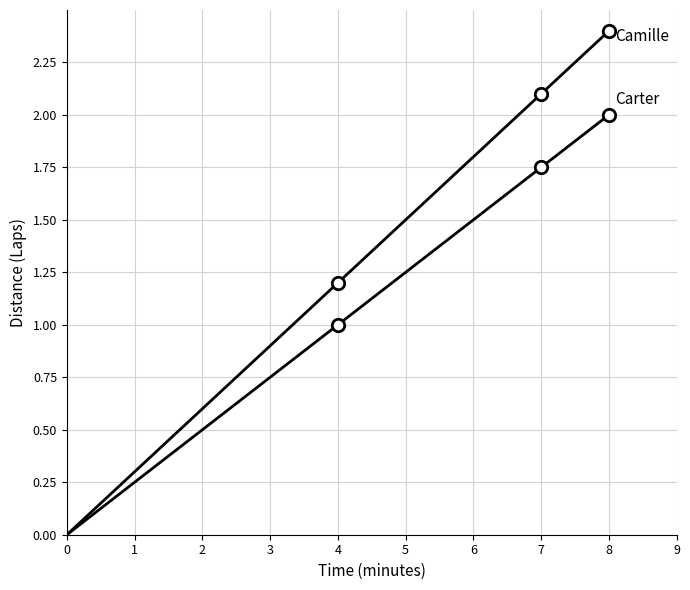

How many lines are shown in the chart?

2